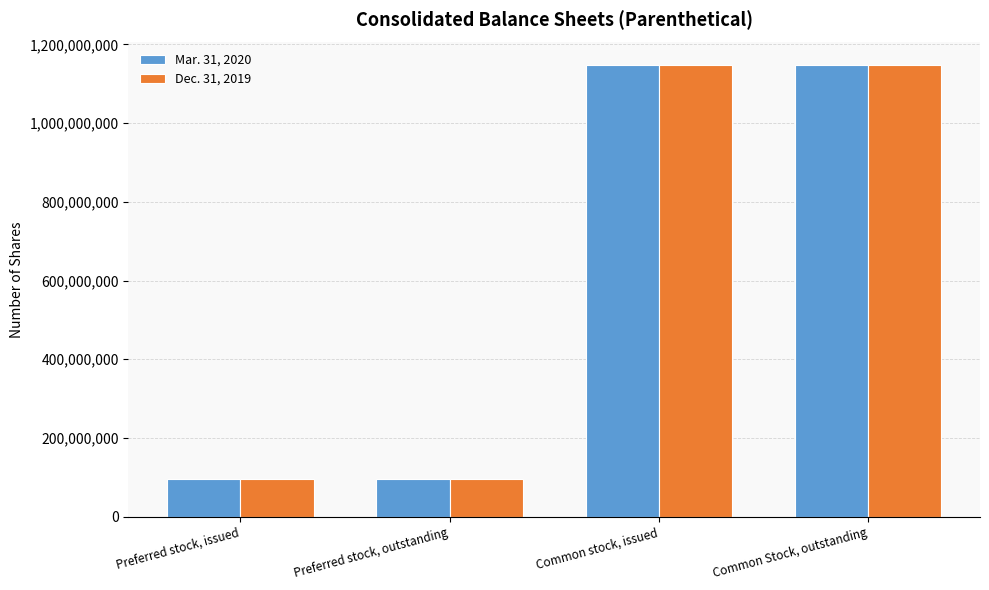

Reading left to right, transcribe all the data shown in this chart.

Mar. 31, 2020: Preferred stock, issued=95000000	Preferred stock, outstanding=95000000	Common stock, issued=1147698199	Common Stock, outstanding=1147698199
Dec. 31, 2019: Preferred stock, issued=95000000	Preferred stock, outstanding=95000000	Common stock, issued=1147698199	Common Stock, outstanding=1147698199